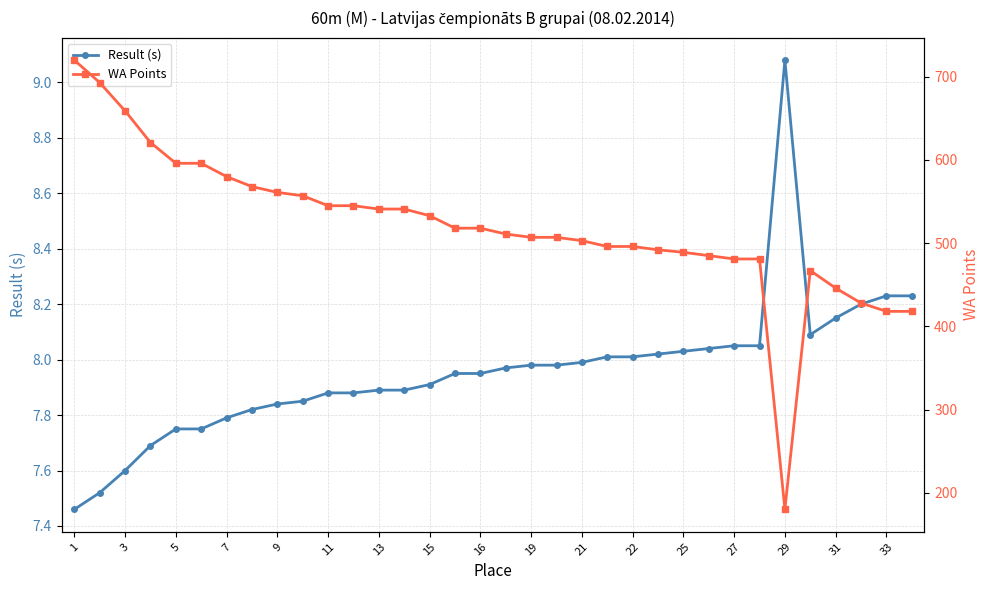

Is it true that Result (s) equals 13.3 at 27?

False